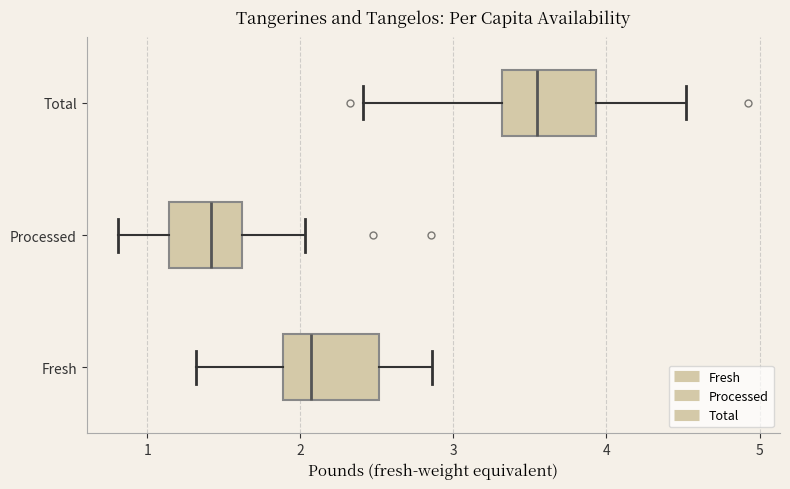

Where is the left edge of the box for Total on the x-axis? The values are not printed on the chart, so give them approximately, as read against the axis.

3.3